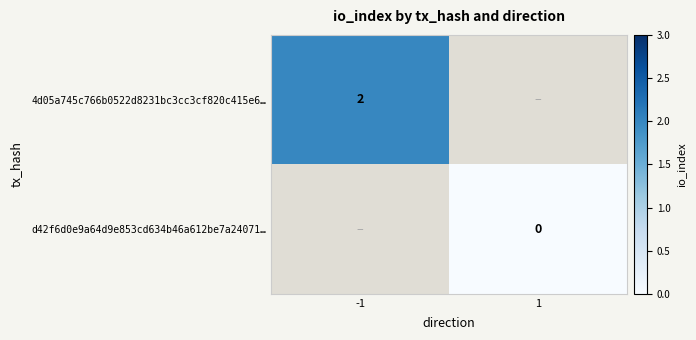

Is the value of 4d05a745c766b0522d8231bc3cc3cf820c415e6… at -1 greater than the value of d42f6d0e9a64d9e853cd634b46a612be7a24071… at 1?

Yes